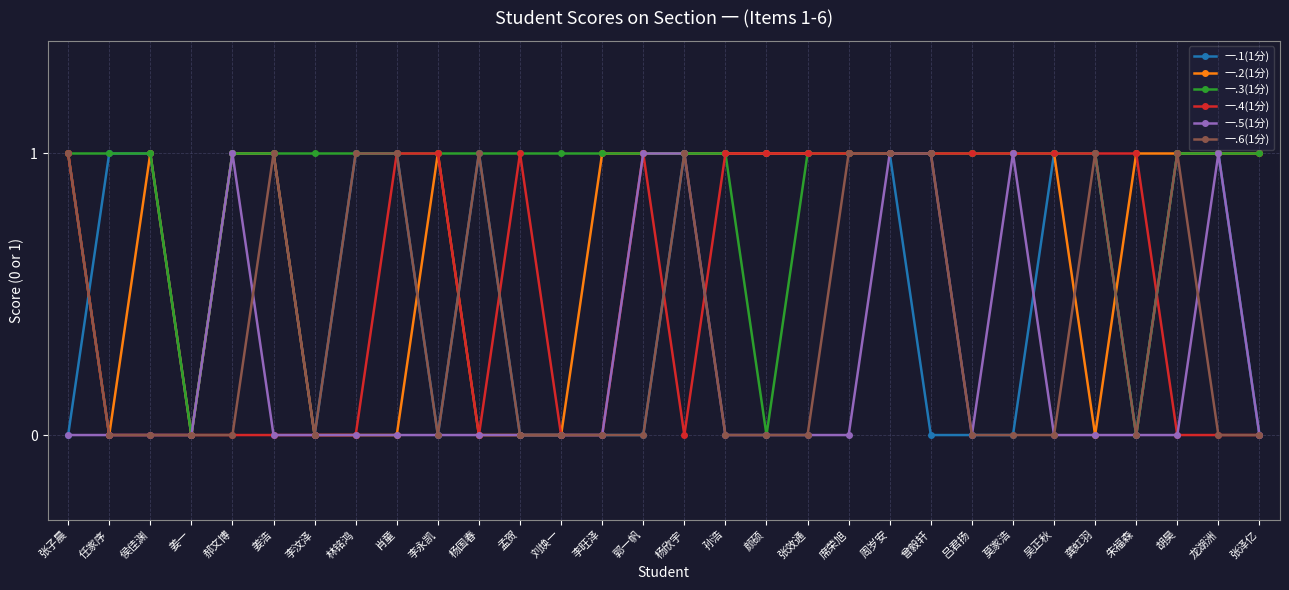

True or false: 一.3(1分) has a value of 1 at 李汶泽.

True